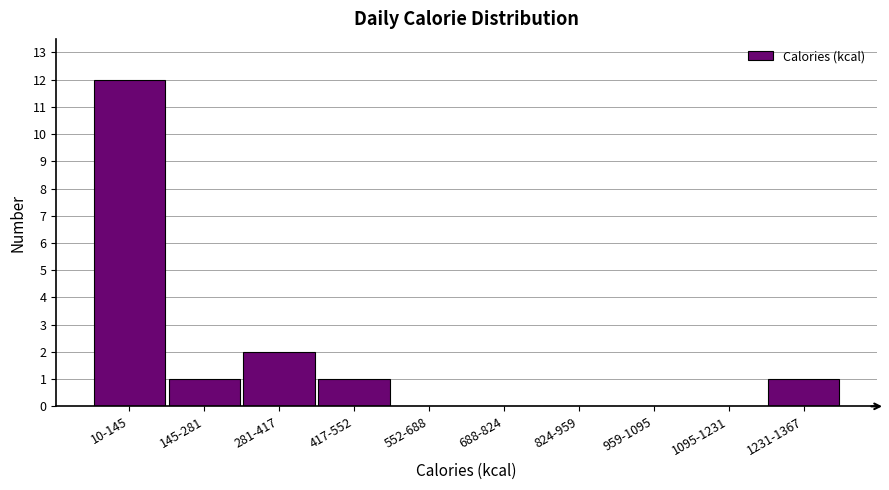

Reading left to right, list all the values displayed in this chart.

10-145=12	145-281=1	281-417=2	417-552=1	552-688=0	688-824=0	824-959=0	959-1095=0	1095-1231=0	1231-1367=1